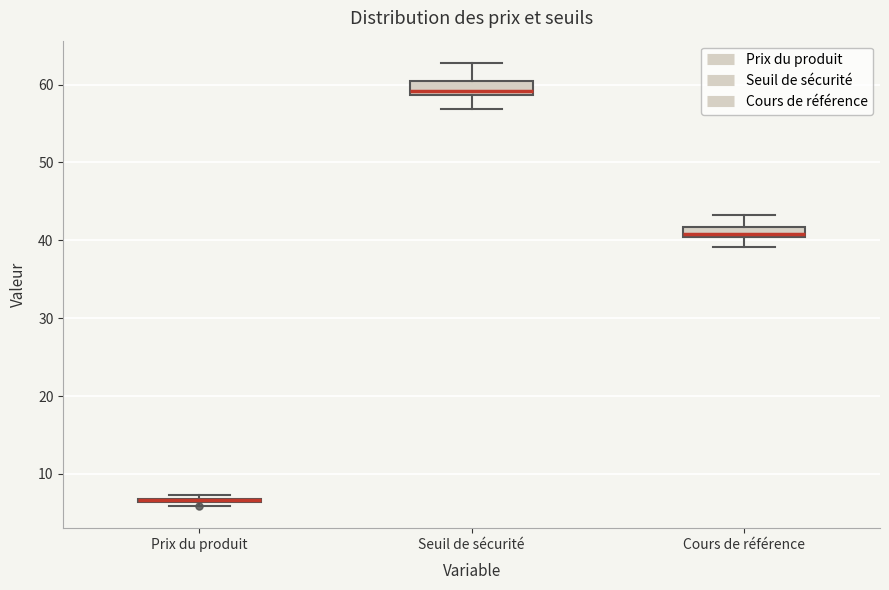

Where is the upper edge of the box for Cours de référence on the y-axis? The values are not printed on the chart, so give them approximately, as read against the axis.

42